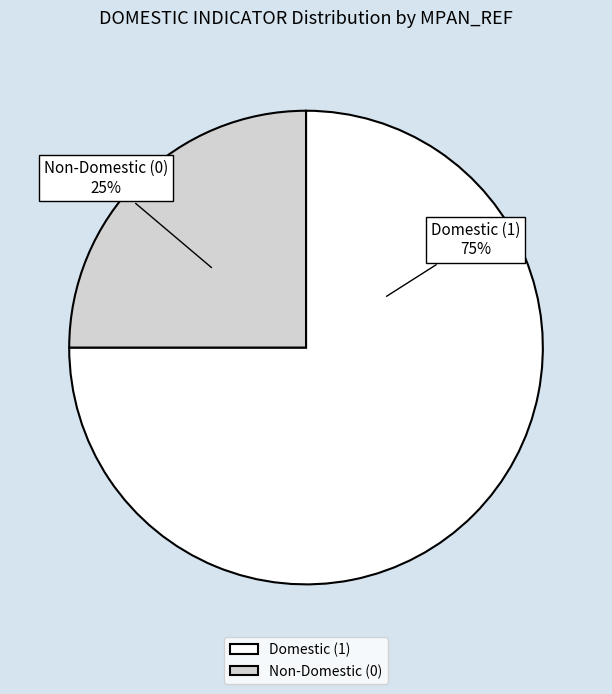

Does any single category account for the majority?

Yes